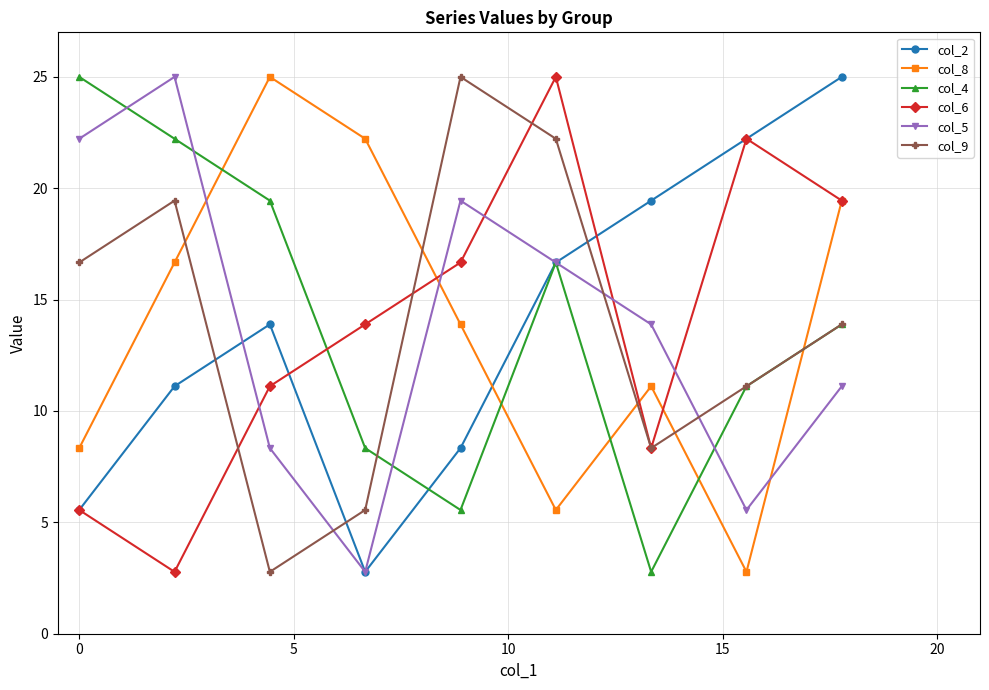

What is the value of the col_2 point at the 8th from the left?

22.2